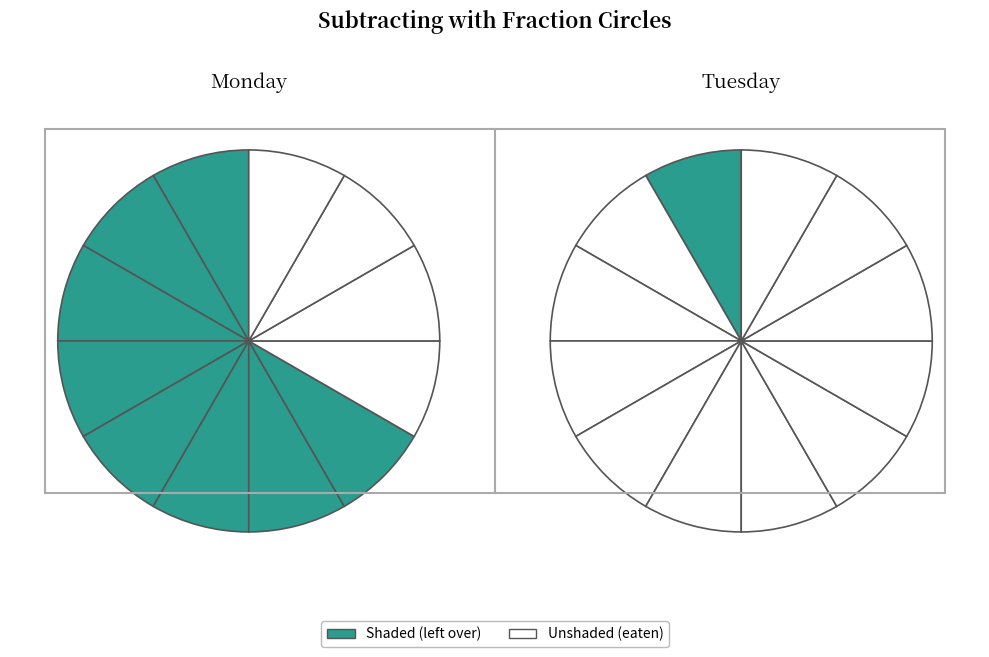

Is there a majority slice in this chart?

No